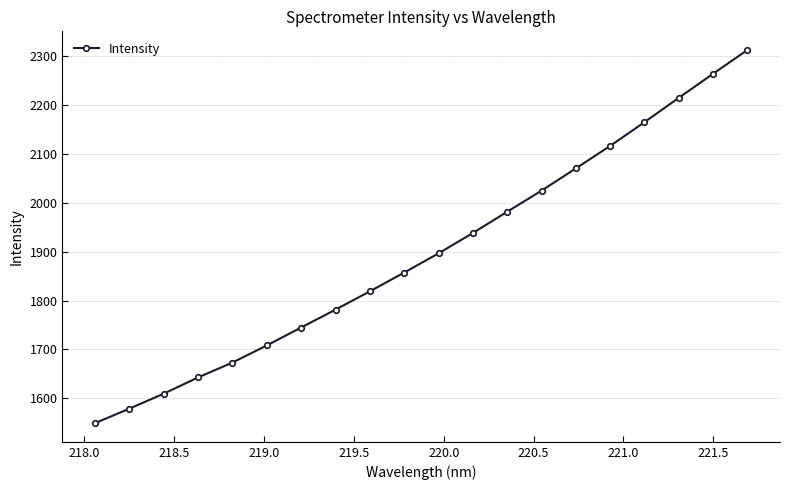

How many distinct data groups are displayed?

1